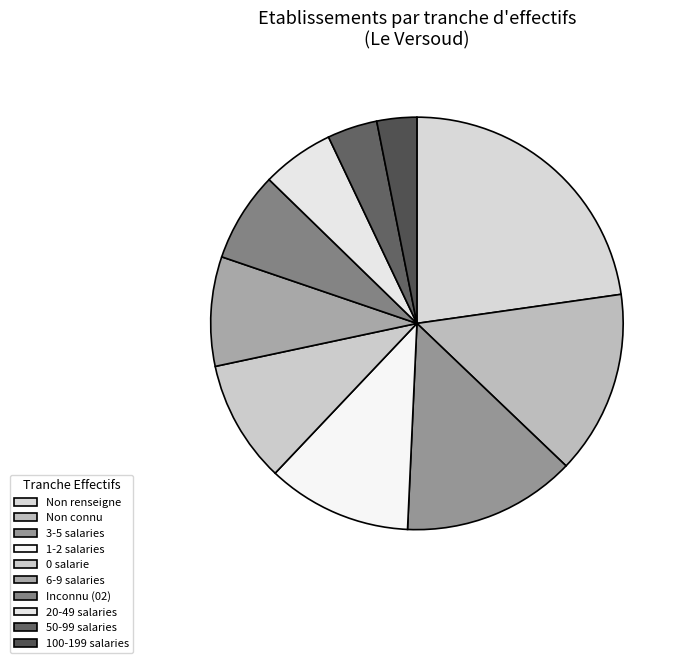

Which category has the smallest portion of the pie?

100-199 salaries